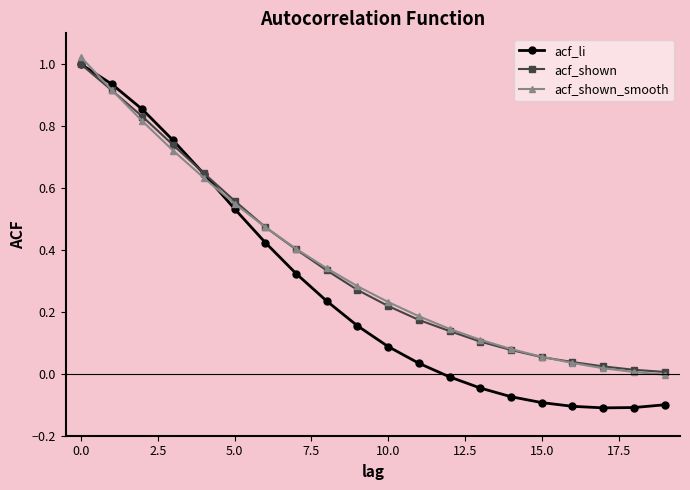

True or false: acf_shown_smooth has more than 2 interior local peaks.

False